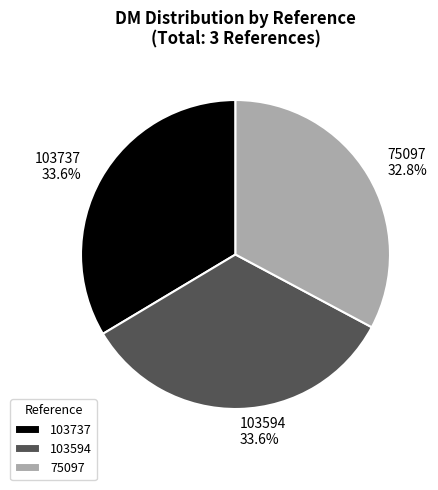

To the nearest percent, what is the difference between the largest and smallest slice percentages?

1%